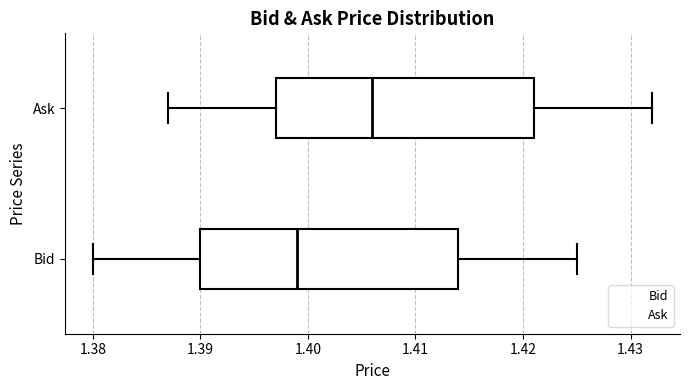

Reading bottom to top, read every box against the x-axis: the position of its median line, the range the box covers, and the ends of its whiskers. The values are not printed on the chart, so give them approximately, as read against the axis.

Bid: median 1.399, box 1.390 to 1.414, whiskers 1.380 to 1.425
Ask: median 1.406, box 1.397 to 1.421, whiskers 1.387 to 1.432